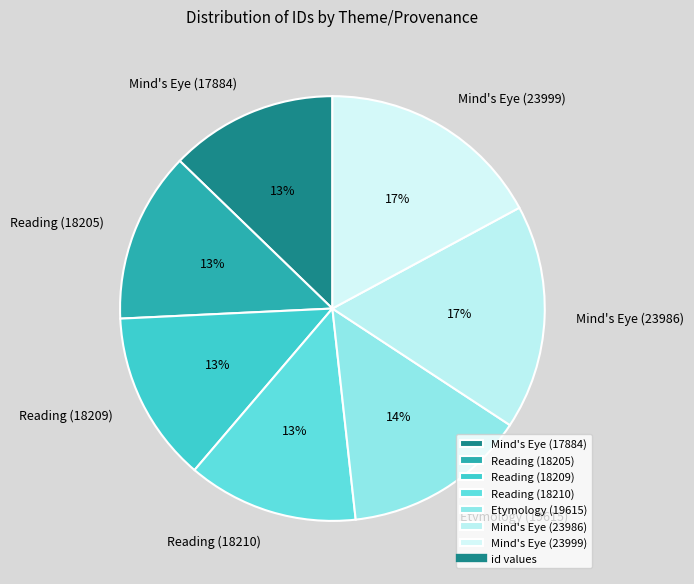

Is the sum of Mind's Eye (23986) and Reading (18209) greater than half?

No